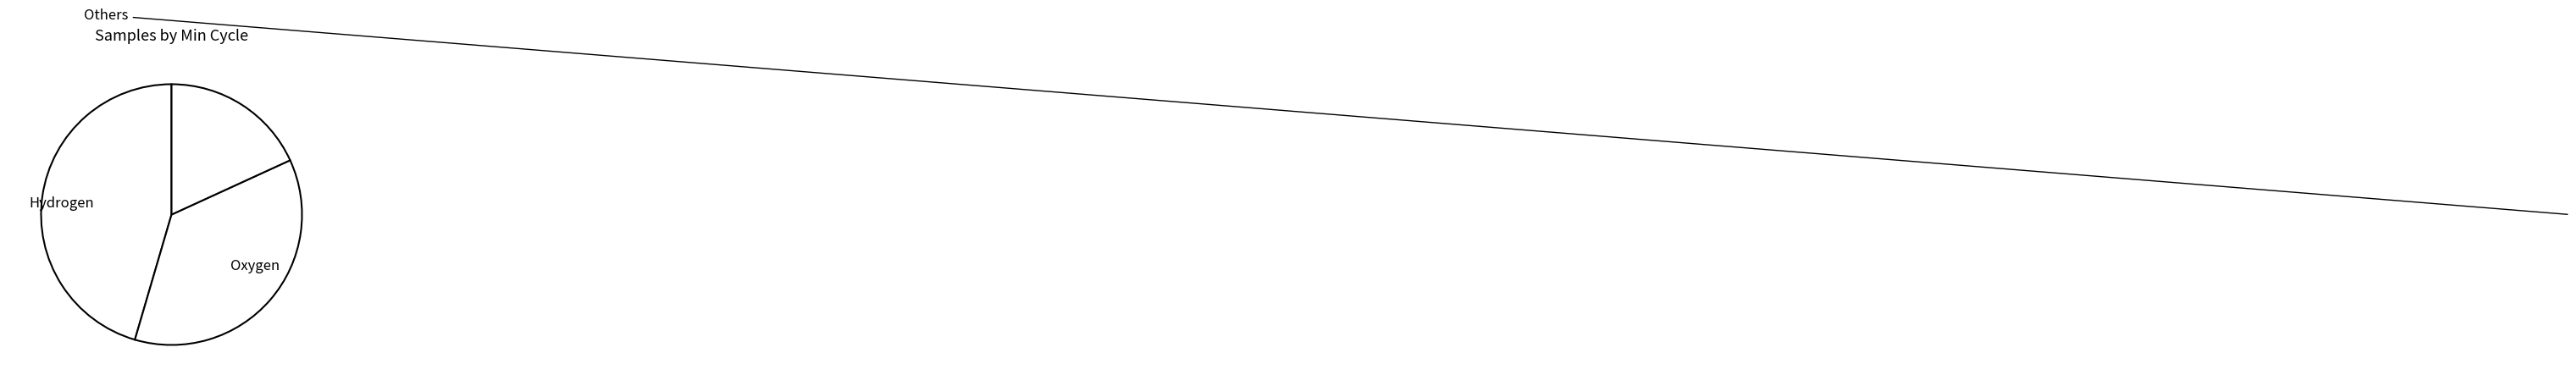

How many segments does this pie chart have?

3